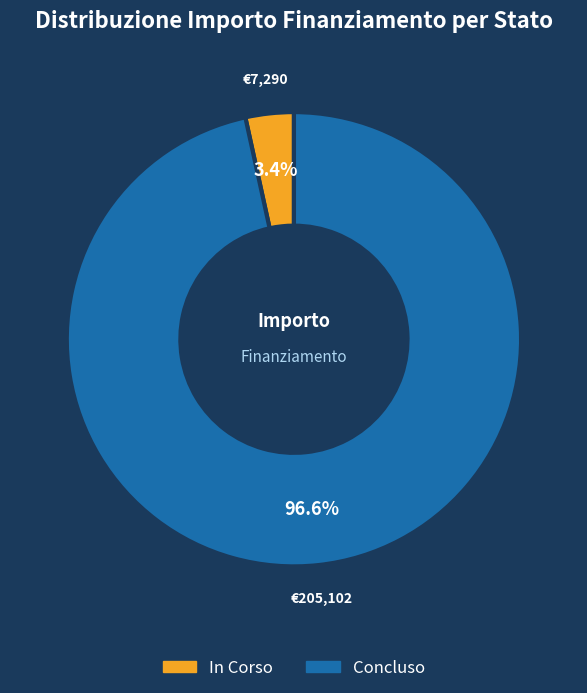

Does any single category account for the majority?

Yes